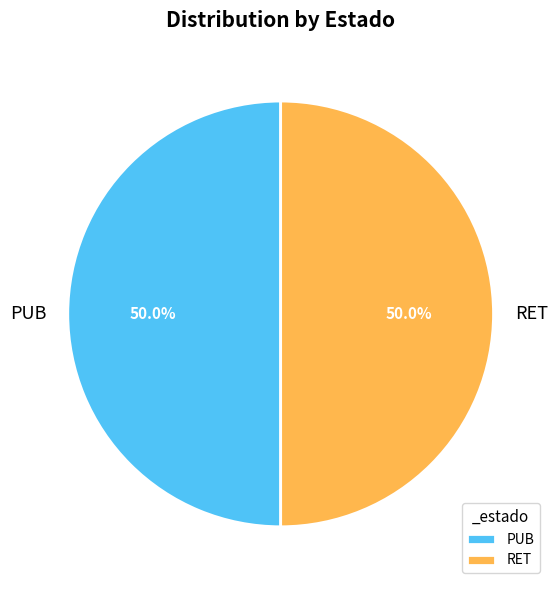

How many slices are in this pie chart?

2